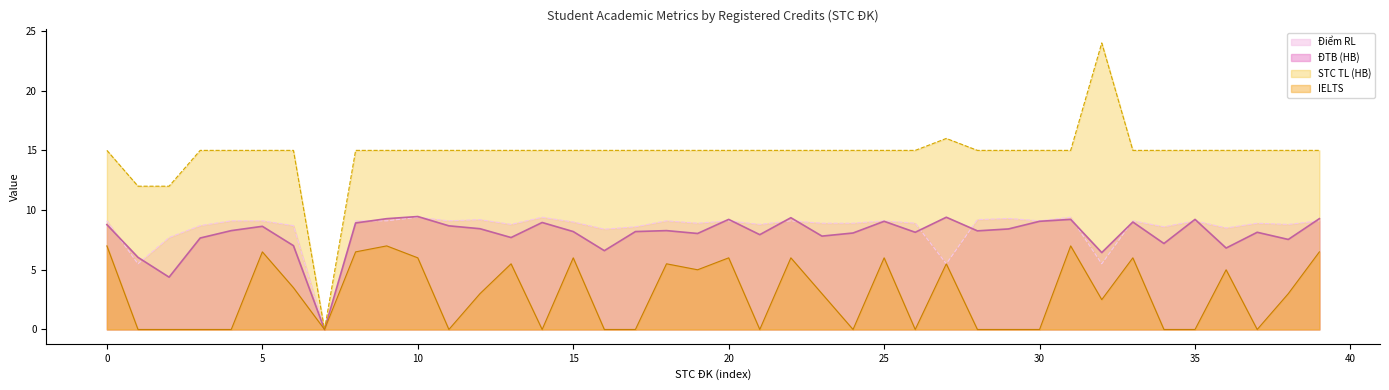

What is the maximum value shown in the chart?

24.0